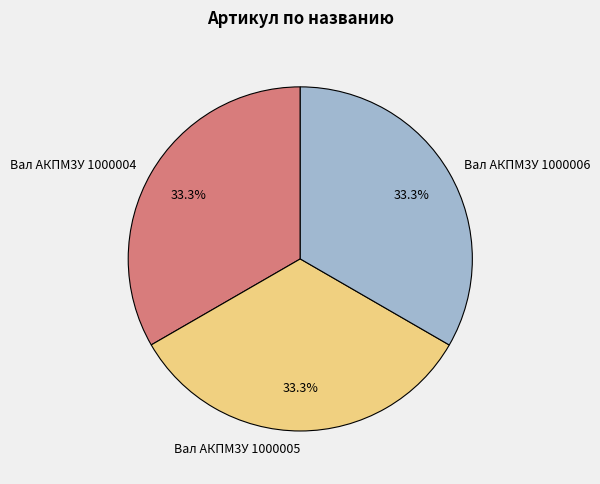

The Вал АКПМ3У 1000006 slice represents 33% of the pie. True or false?

True